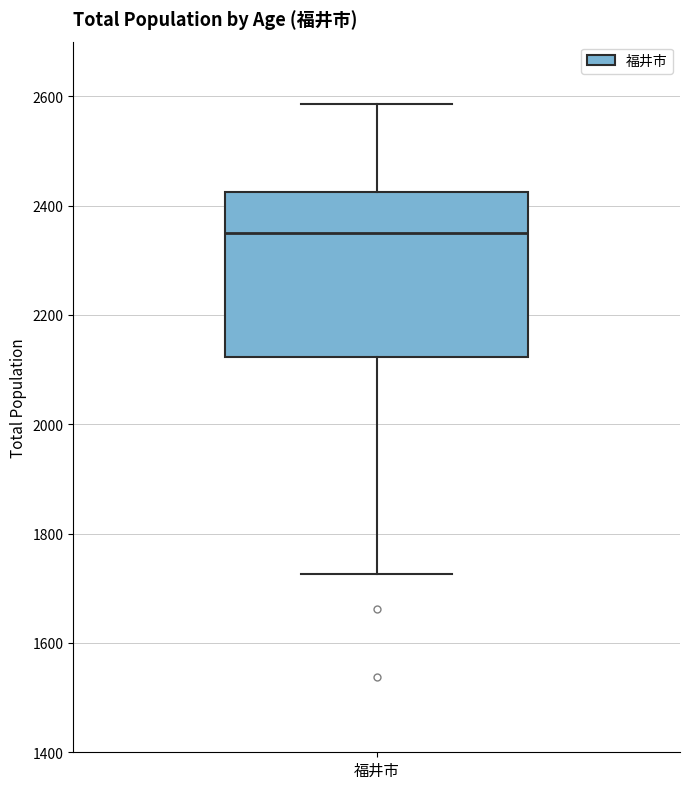

Where is the lower edge of the box for 福井市 on the y-axis? The values are not printed on the chart, so give them approximately, as read against the axis.

2120